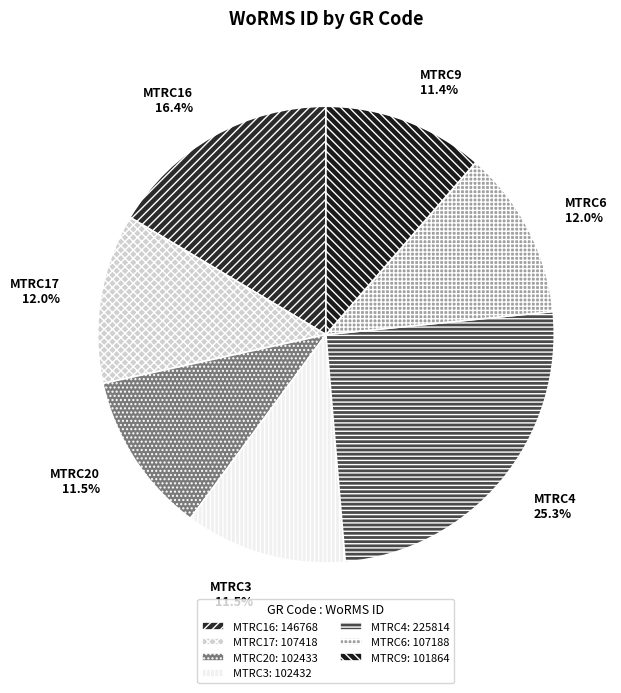

Count the number of slices in the pie.

7